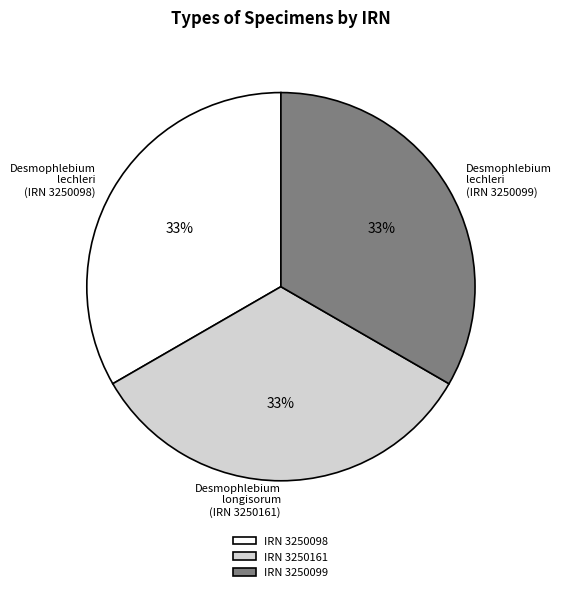

Does any single category account for the majority?

No